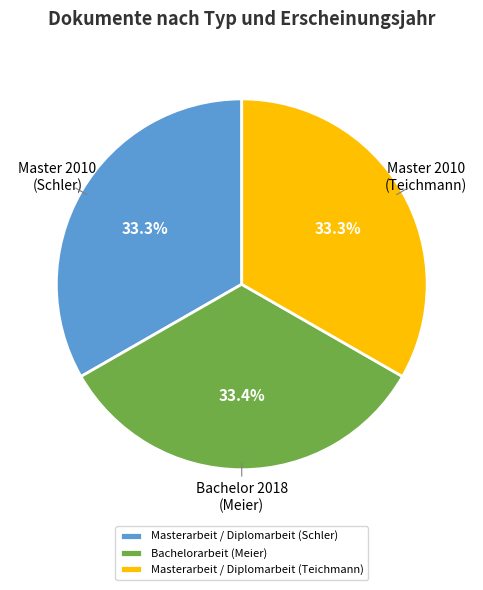

Approximately how many times larger is the value at Masterarbeit / Diplomarbeit (Teichmann) compared to Masterarbeit / Diplomarbeit (Schler)?

1.0